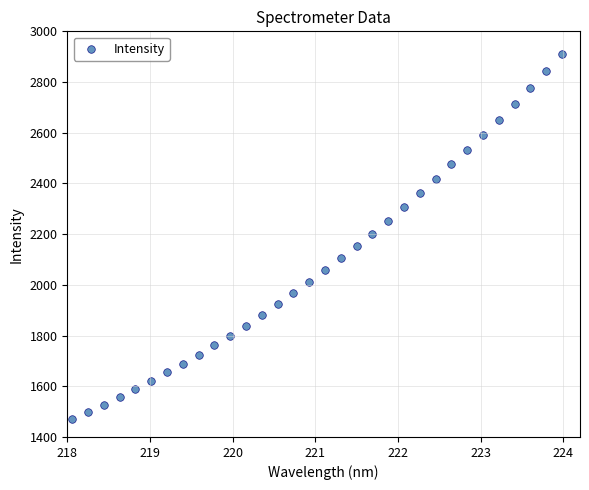

How many data points are displayed?

32